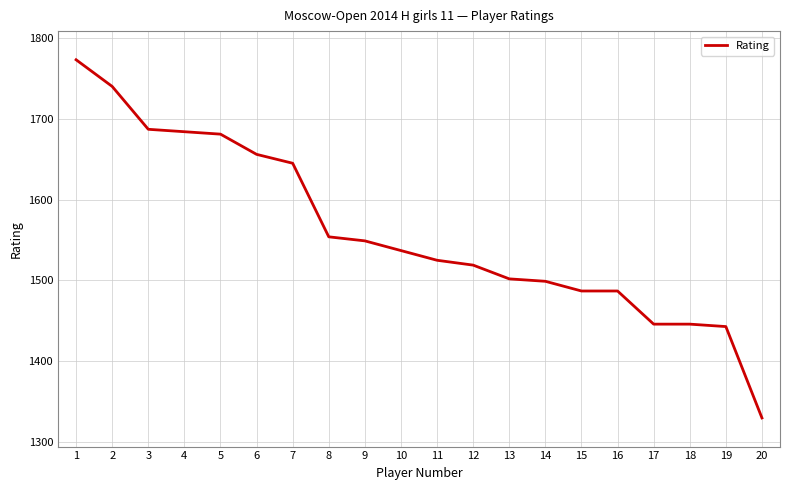

What is the difference between the maximum and minimum values?

443